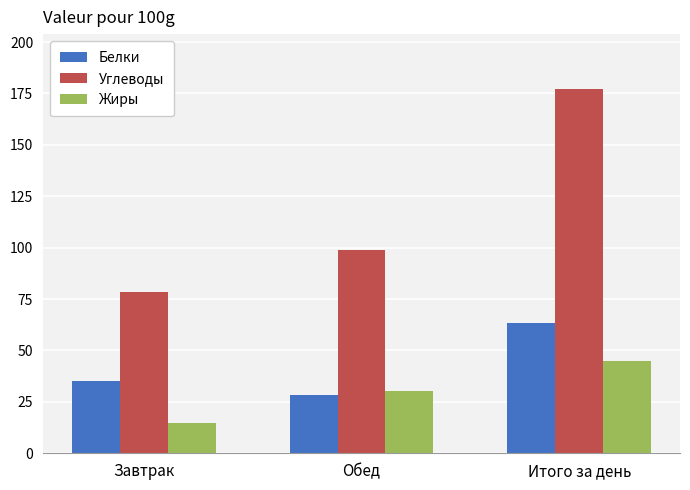

At which category is the sum across all series the highest?

Итого за день